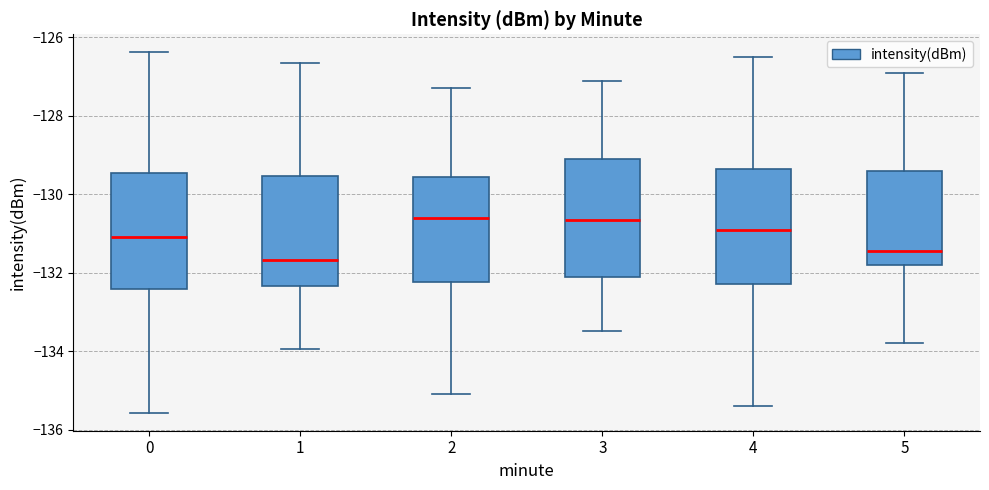

Reading left to right, transcribe this box plot: for each box, give where its median line is, the range the box spans, and where its two whiskers end, as read against the y-axis. The values are not printed on the chart, so give them approximately, as read against the axis.

0: median -131.0, box -132.4 to -129.4, whiskers -135.6 to -126.4
1: median -131.6, box -132.4 to -129.6, whiskers -134.0 to -126.6
2: median -130.6, box -132.2 to -129.6, whiskers -135.0 to -127.2
3: median -130.6, box -132.0 to -129.0, whiskers -133.4 to -127.0
4: median -130.8, box -132.2 to -129.4, whiskers -135.4 to -126.4
5: median -131.4, box -131.8 to -129.4, whiskers -133.8 to -126.8